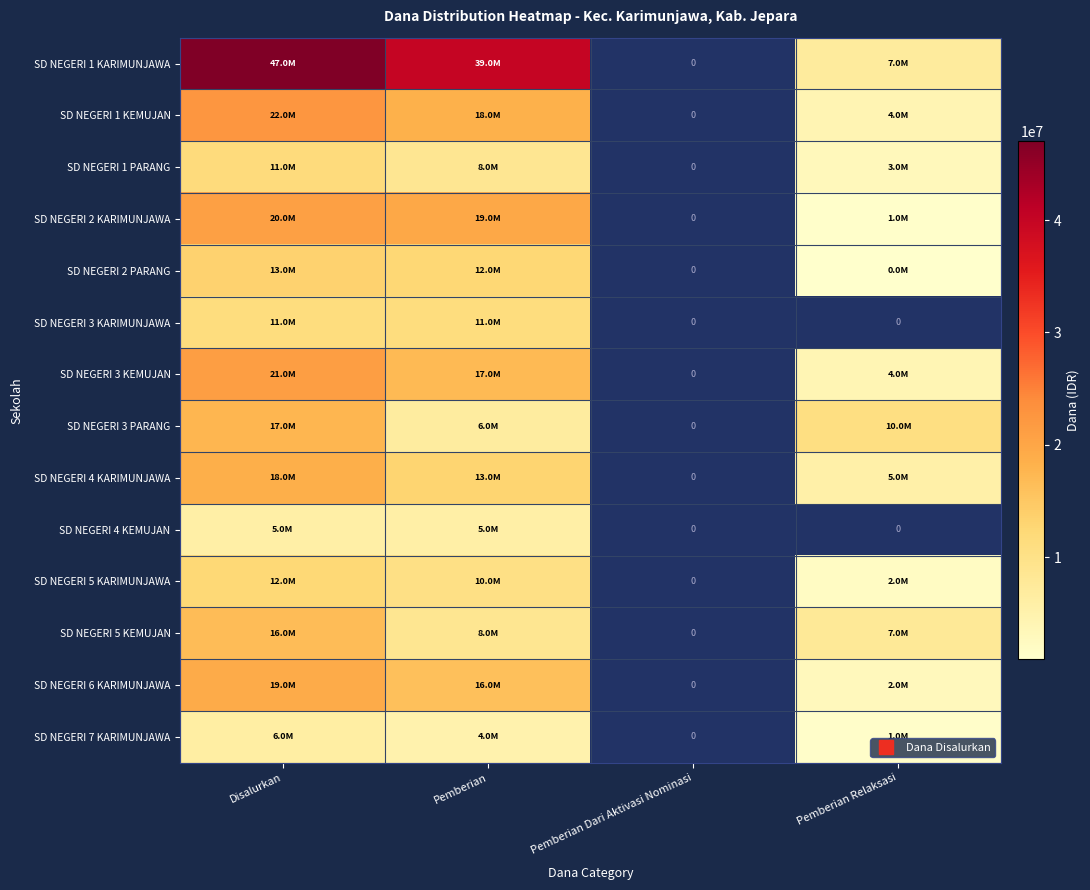

Which series changed the most between Disalurkan and Pemberian?

SD NEGERI 3 PARANG